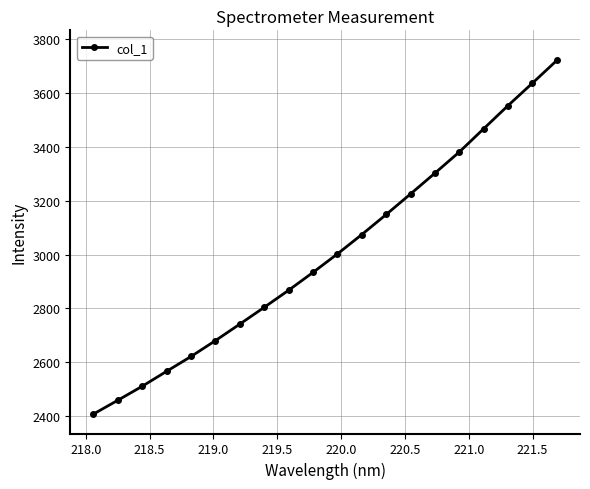

What is the difference between the maximum and minimum values?

1313.4